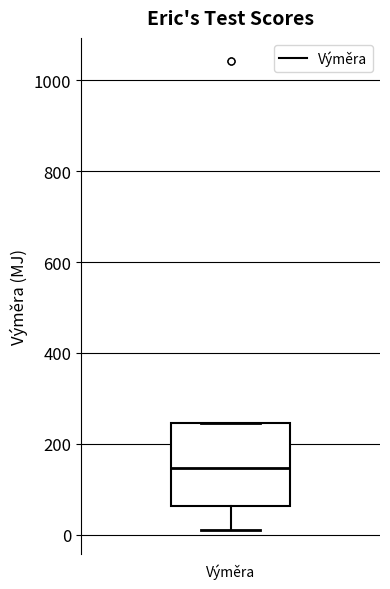

Read this box plot against the y-axis: the position of the median line, the range covered by the box, and the ends of both whiskers. The values are not printed on the chart, so give them approximately, as read against the axis.

median 140, box 60 to 240, whiskers 20 to 240